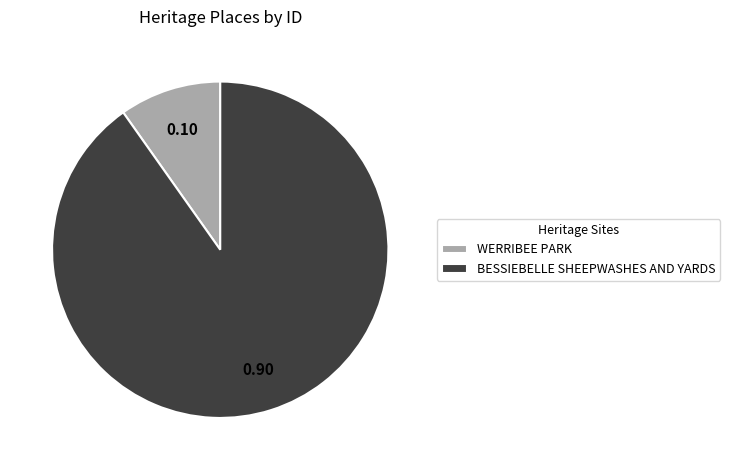

Count the number of slices in the pie.

2